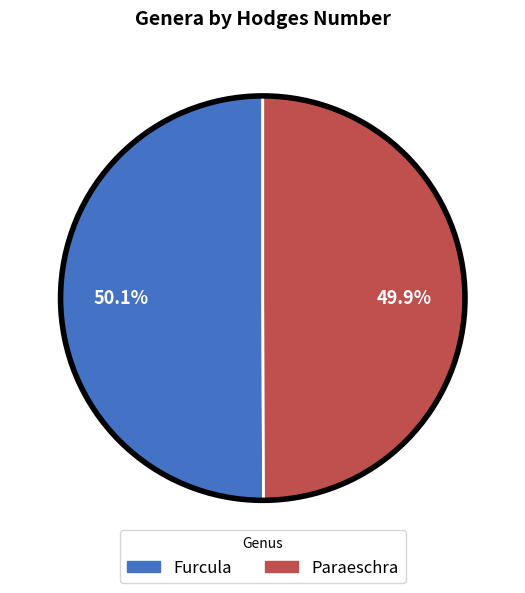

What is the ratio of the value at Furcula to the value at Paraeschra?

1.0